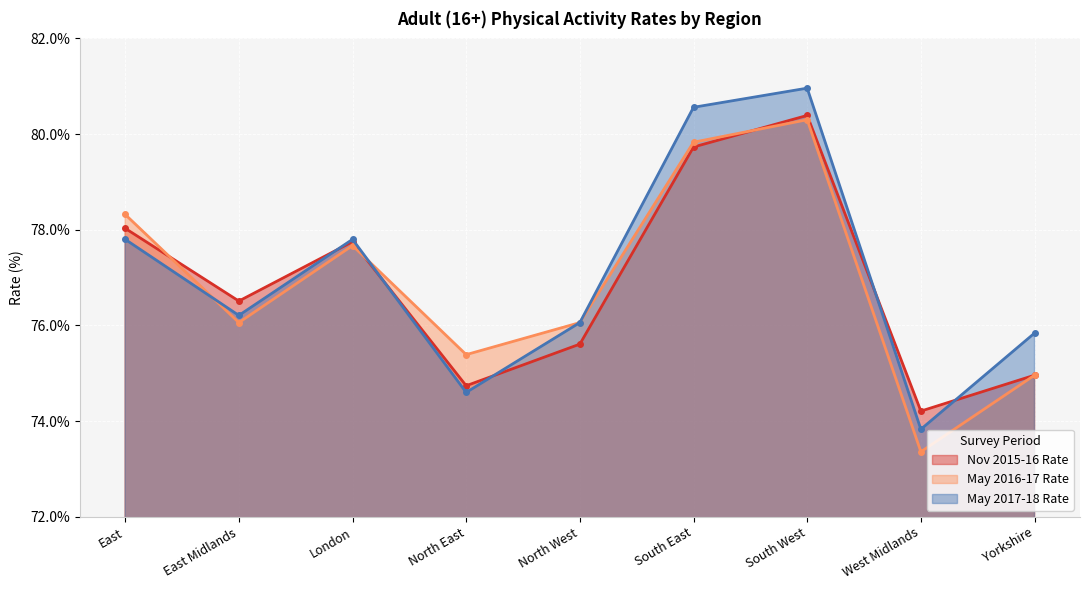

What value does the May 2017-18 Rate series have at East Midlands?

0.8